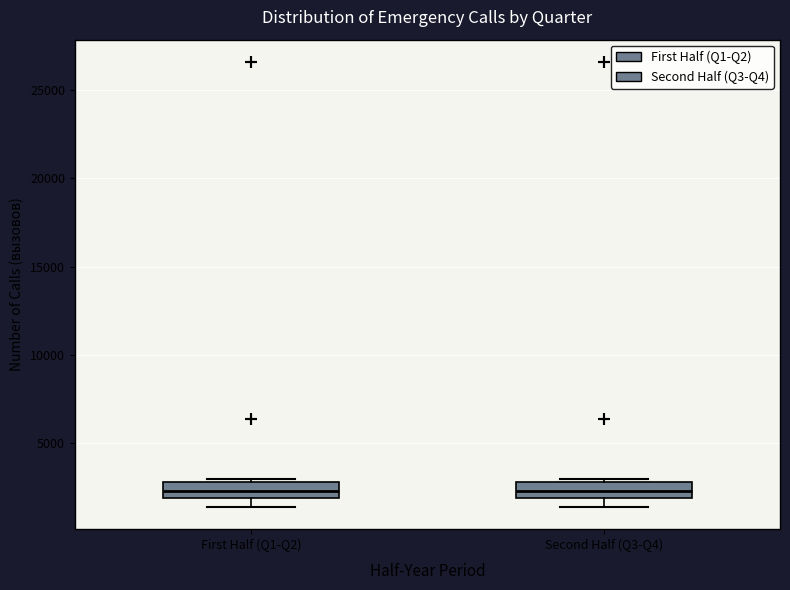

Where is the upper edge of the box for Second Half (Q3-Q4) on the y-axis? The values are not printed on the chart, so give them approximately, as read against the axis.

3000